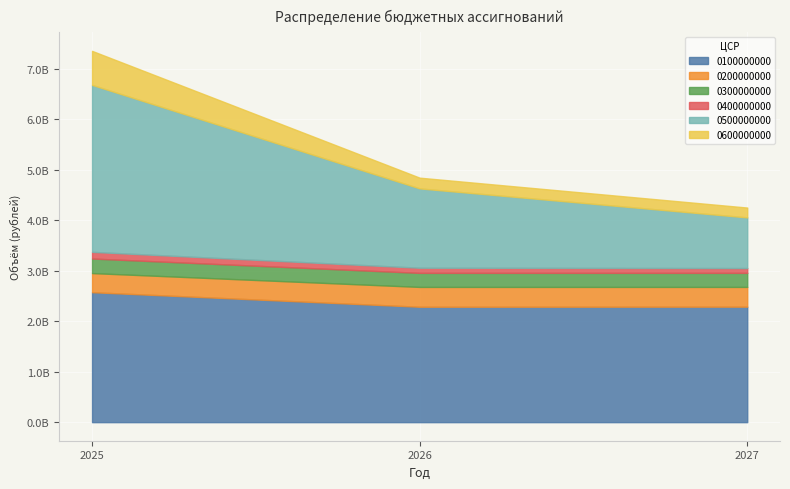

Reading left to right, transcribe all the data shown in this chart.

0100000000: 2025=2575335116.2	2026=2287069808.3	2027=2288529834.6
0200000000: 2025=378568166.3	2026=392703088.6	2027=391350582.7
0300000000: 2025=288563870.8	2026=278152870.8	2027=278152870.8
0400000000: 2025=132235932.6	2026=102056970.8	2027=95556970.8
0500000000: 2025=3308378915.5	2026=1571903872.5	2027=1003574223.3
0600000000: 2025=674013593.2	2026=212825900.0	2027=195399384.3